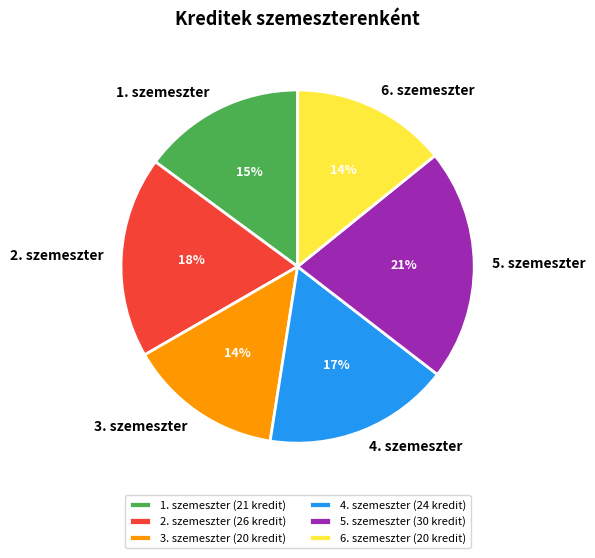

Is 6. szemeszter the majority of the pie?

No